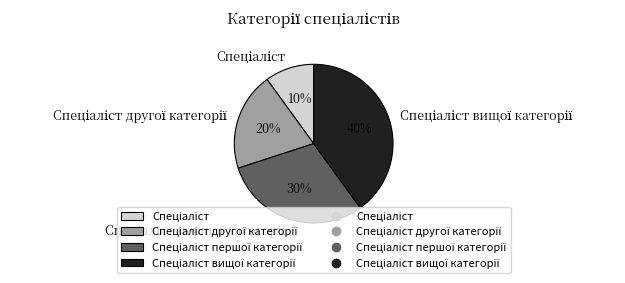

Is there a majority slice in this chart?

No